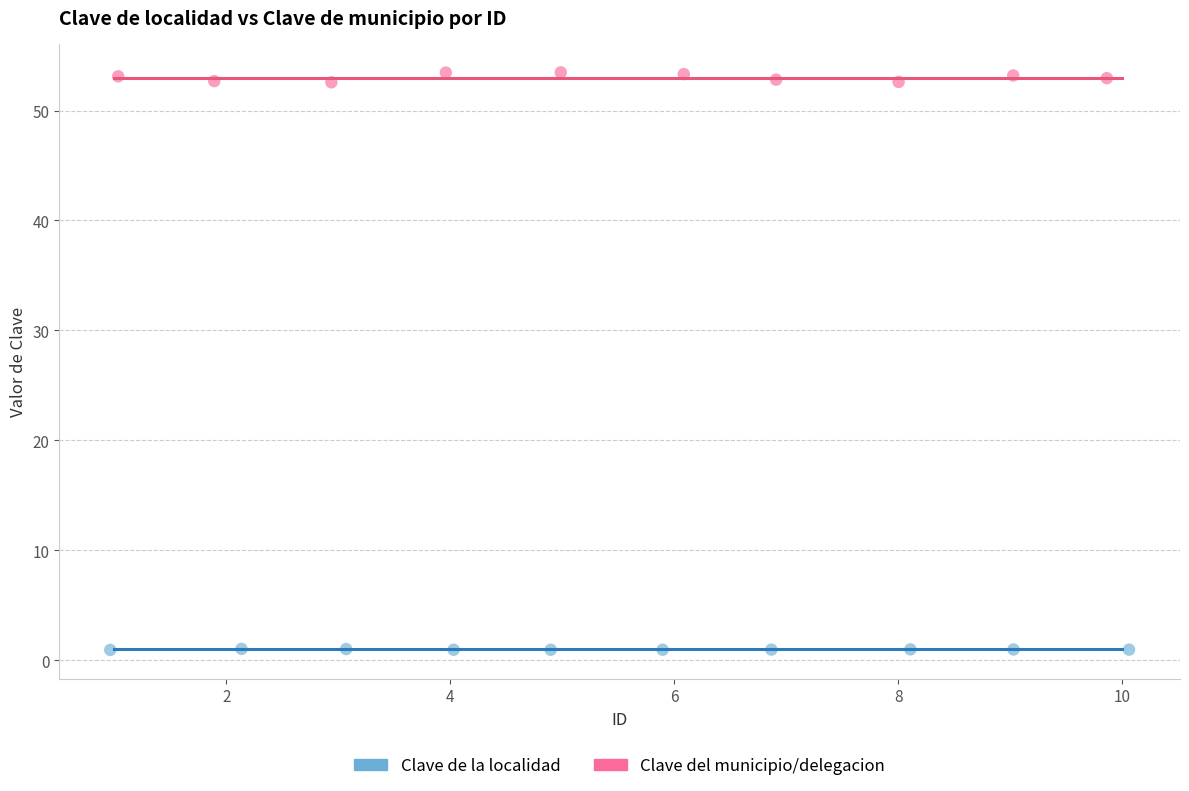

Which series contains the lowest Y value?

Clave de la localidad